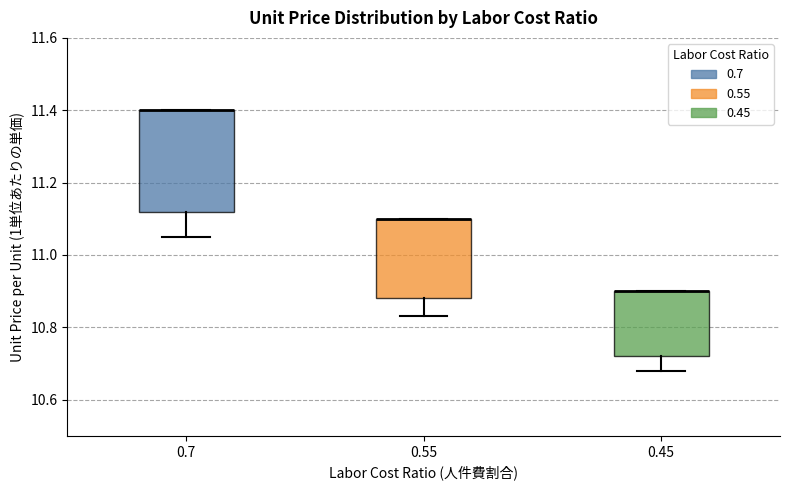

Where is the upper edge of the box at x = 0.7 on the y-axis? The values are not printed on the chart, so give them approximately, as read against the axis.

11.40